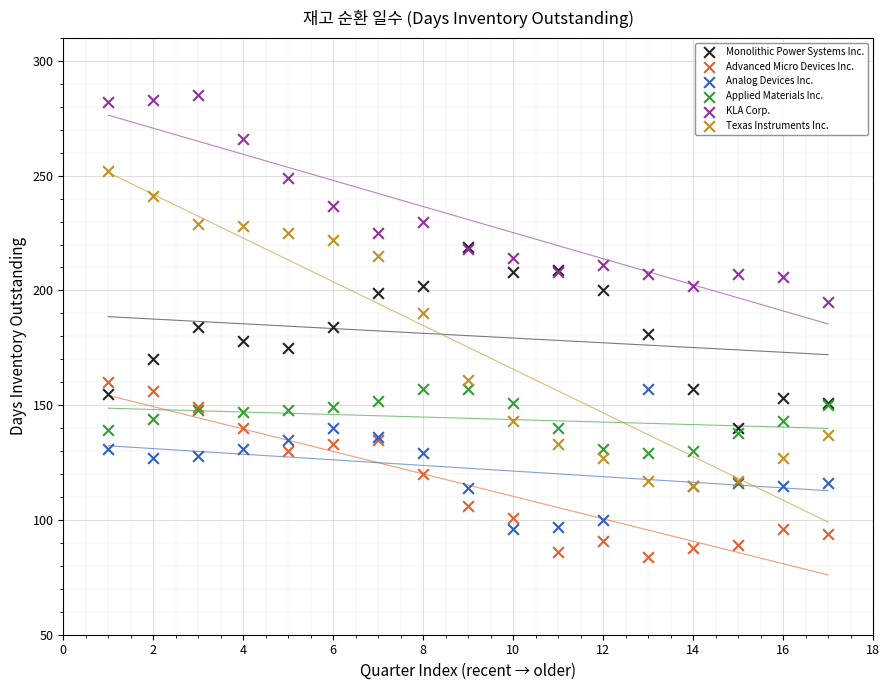

Which series reaches the maximum Y coordinate?

KLA Corp.